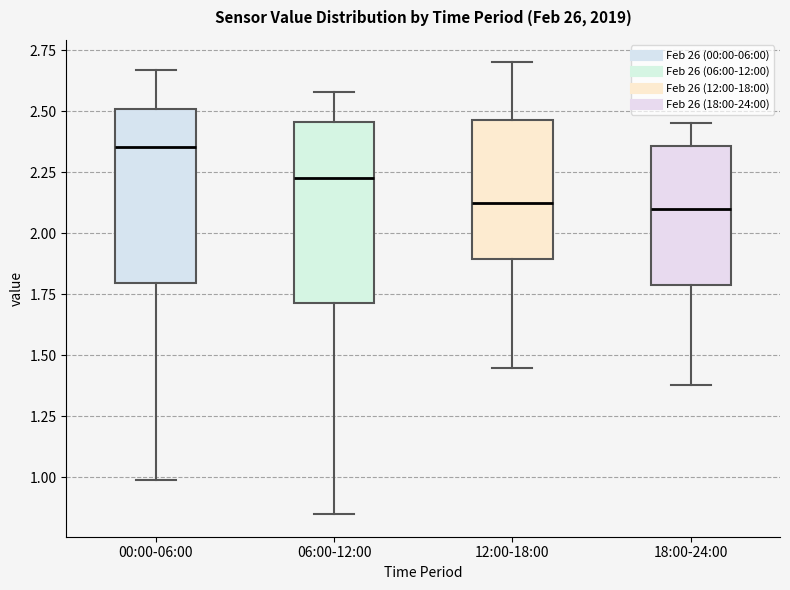

Reading left to right, transcribe this box plot: for each box, give where its median line is, the range the box spans, and where its two whiskers end, as read against the y-axis. The values are not printed on the chart, so give them approximately, as read against the axis.

00:00-06:00: median 2.35, box 1.80 to 2.50, whiskers 1.00 to 2.65
06:00-12:00: median 2.25, box 1.70 to 2.45, whiskers 0.85 to 2.60
12:00-18:00: median 2.15, box 1.90 to 2.45, whiskers 1.45 to 2.70
18:00-24:00: median 2.10, box 1.80 to 2.35, whiskers 1.40 to 2.45